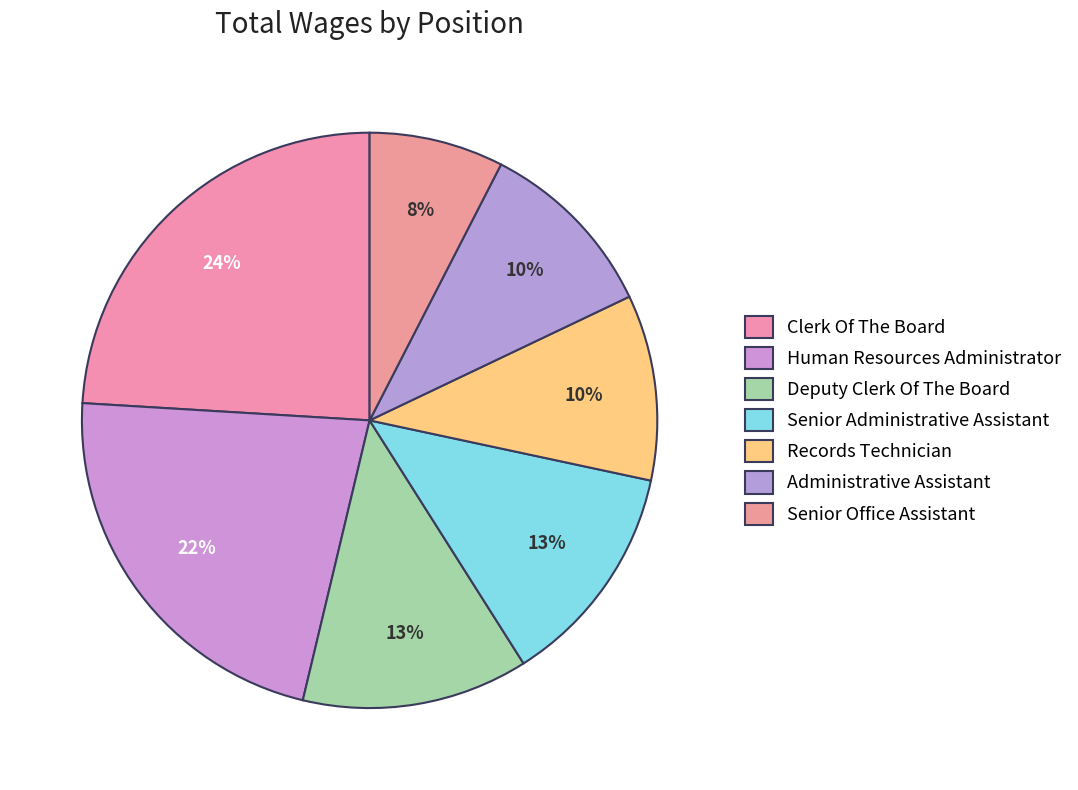

Is there any slice that represents more than half of the pie?

No